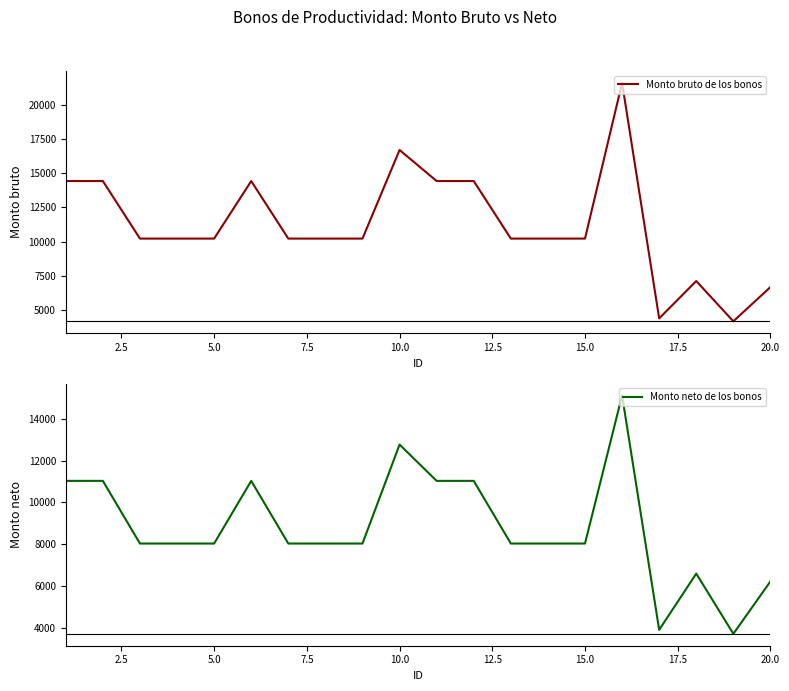

True or false: Monto neto de los bonos and Monto bruto de los bonos cross at least once.

False